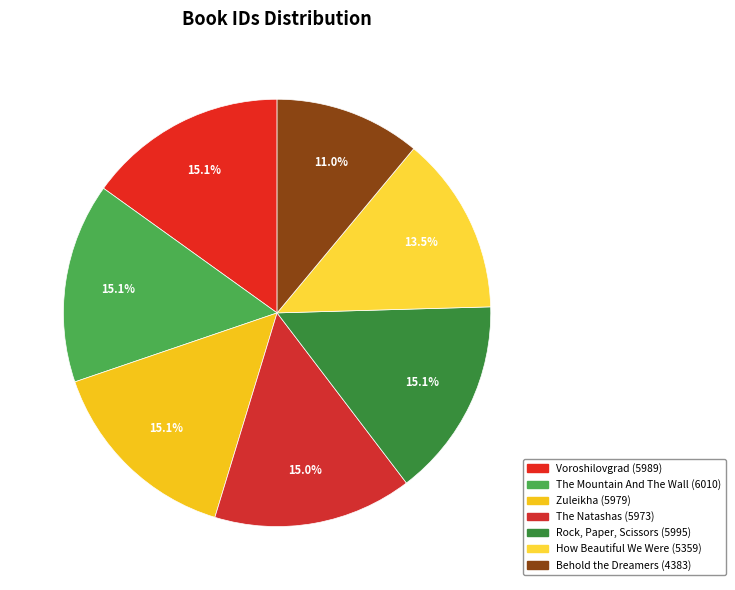

Combined, what portion of the pie is The Mountain And The Wall and Rock, Paper, Scissors?

30.2%